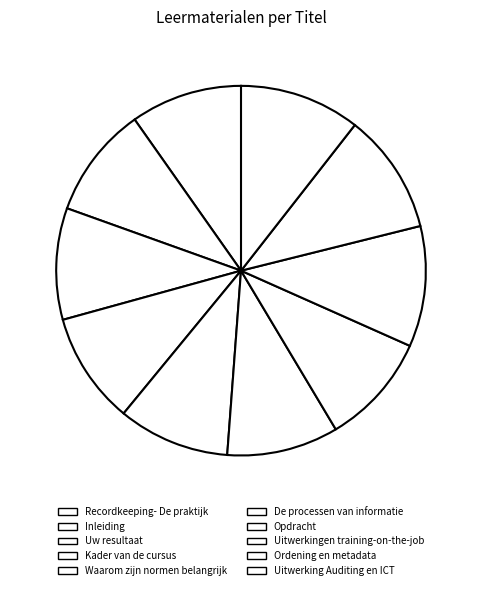

How many slices are in this pie chart?

10